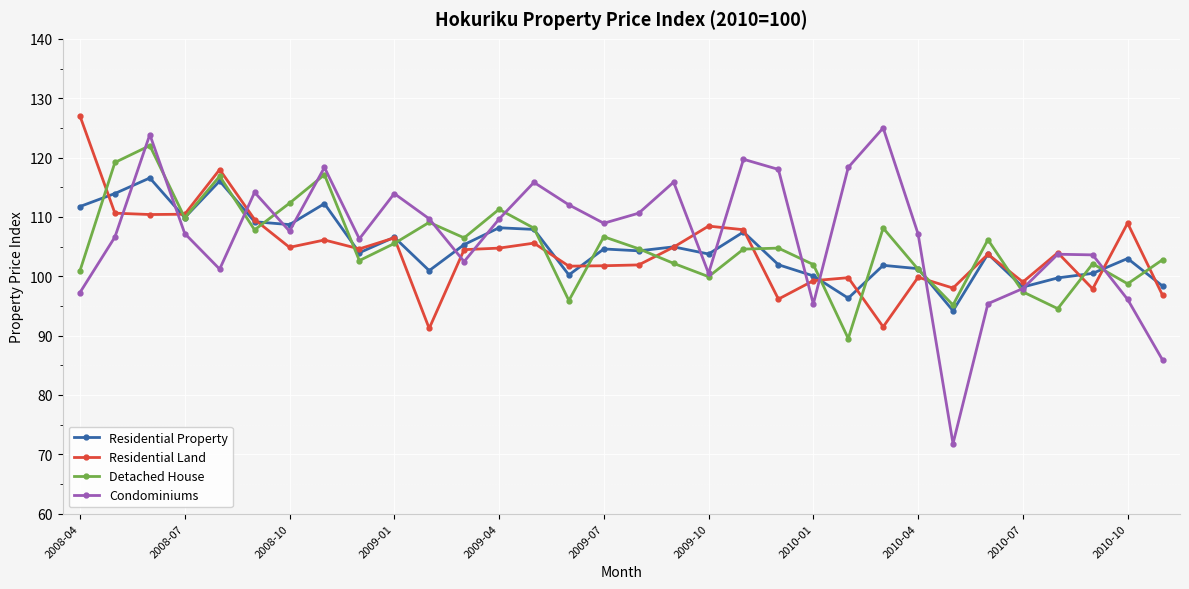

In Residential Property, how many points are lower than both neighbors (excluding endpoints)?

10